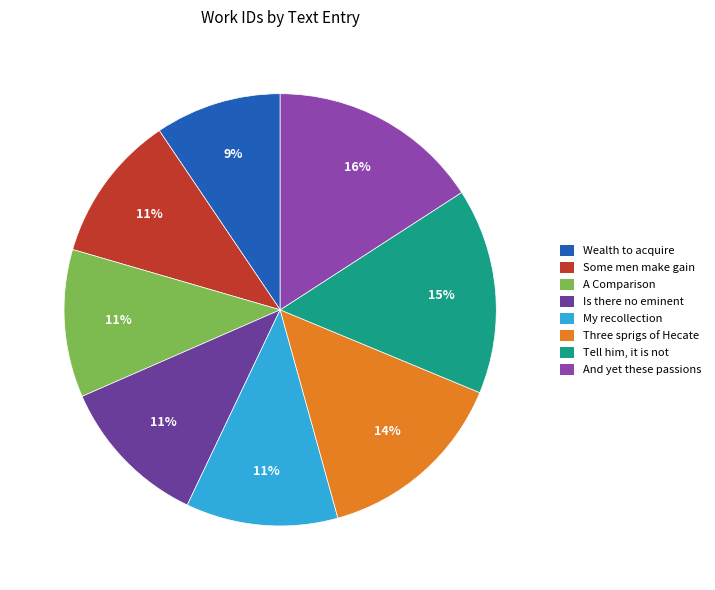

Which slice is the smallest?

Wealth to acquire